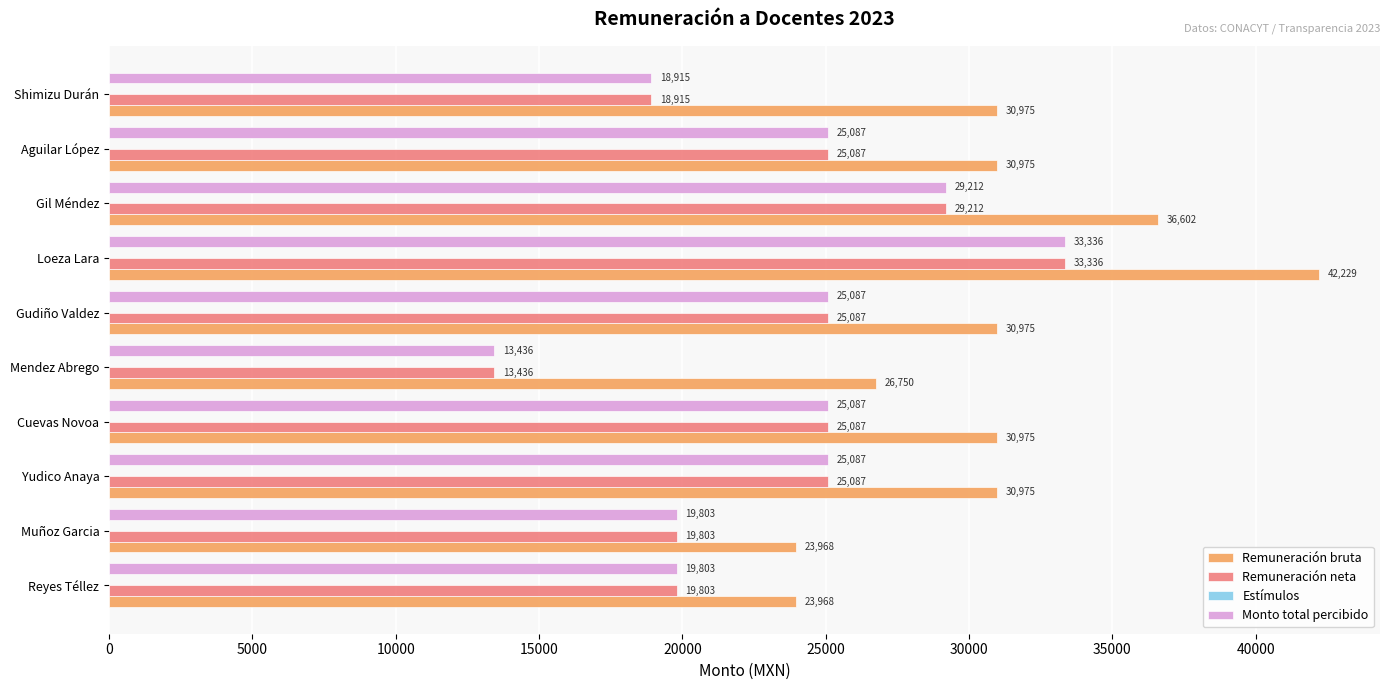

Which series has the largest total across all categories?

Remuneración bruta